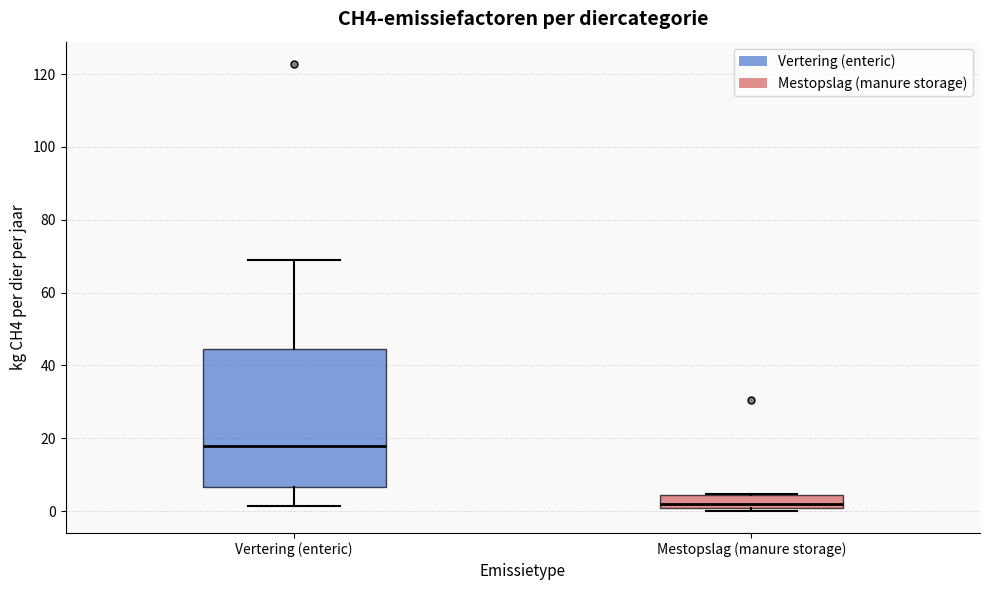

Which box's median line is the highest?

Vertering (enteric)